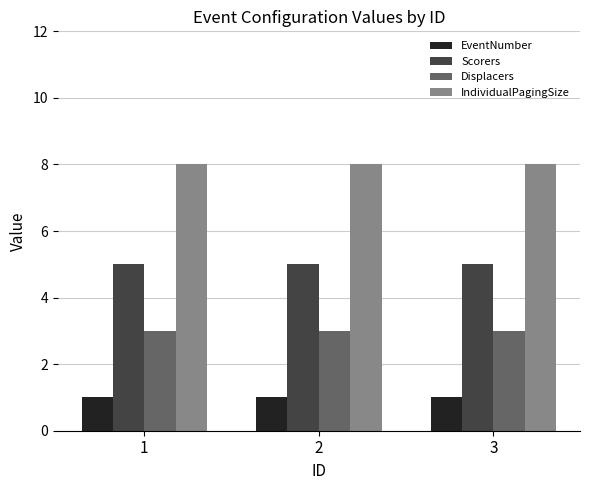

At 3, list the series in order from smallest to largest.

EventNumber, Displacers, Scorers, IndividualPagingSize